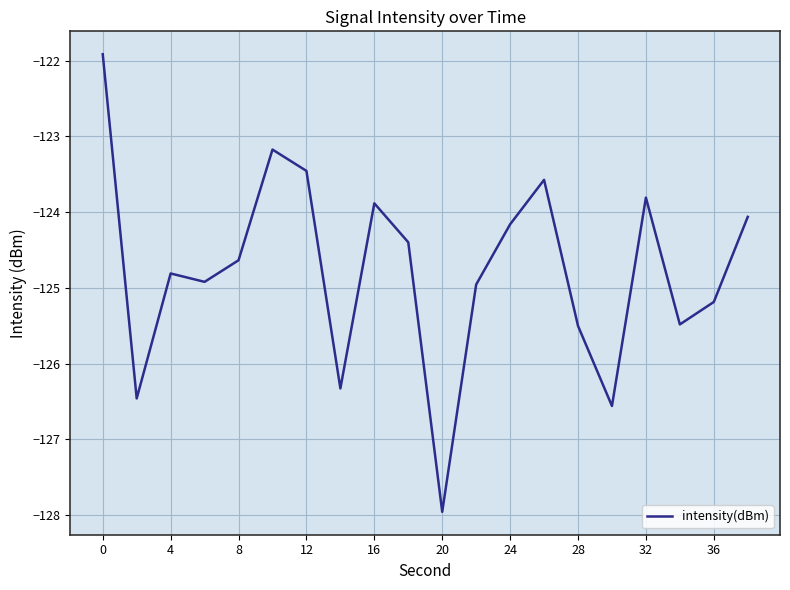

How many lines are shown in the chart?

1